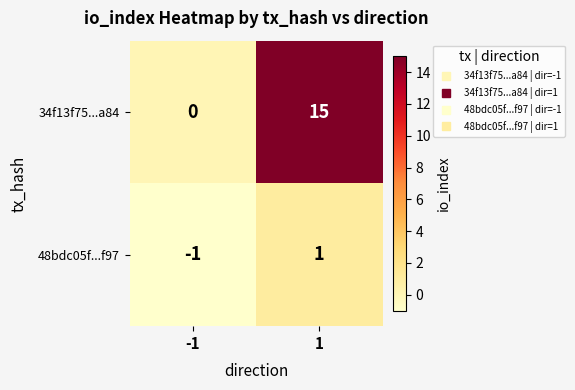

Count the number of data series in this chart.

2